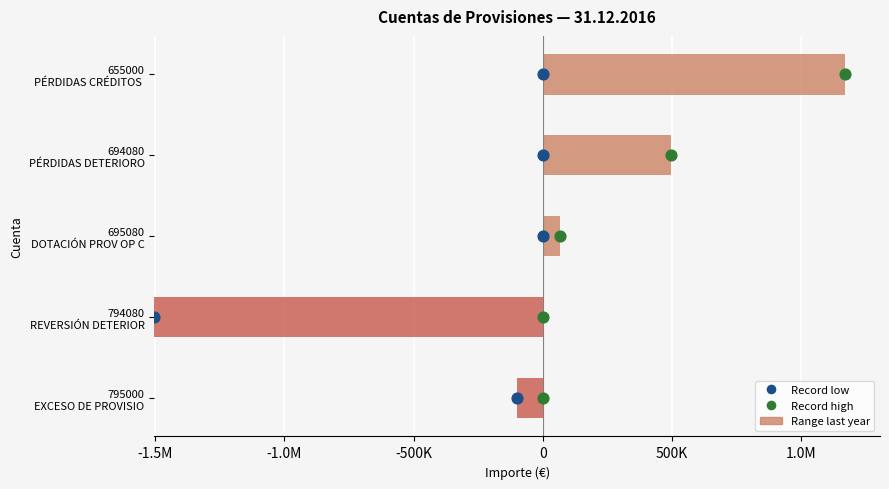

Which series reaches the minimum Y coordinate?

Record low